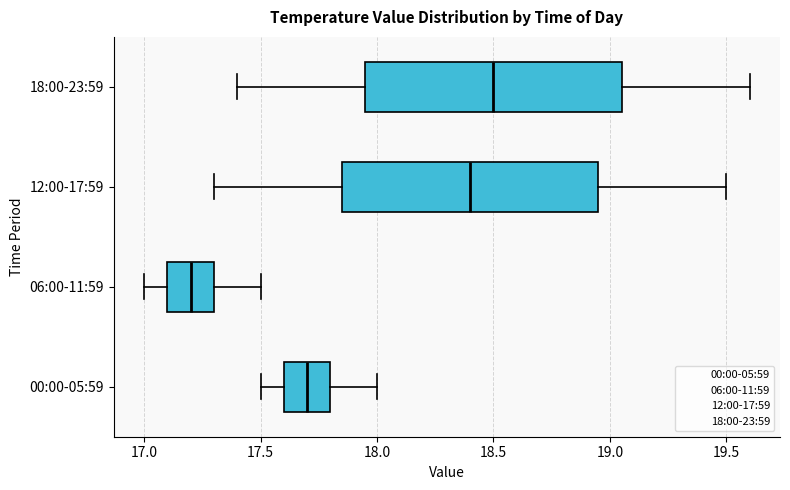

Which box has the furthest to the right median line?

18:00-23:59